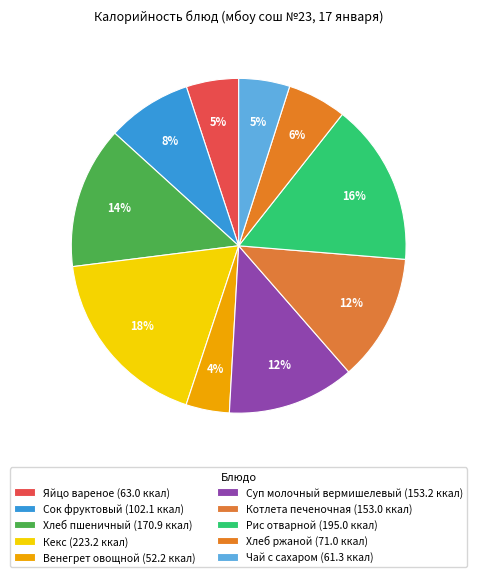

How much of the chart is everything except Яйцо вареное?

94.9%